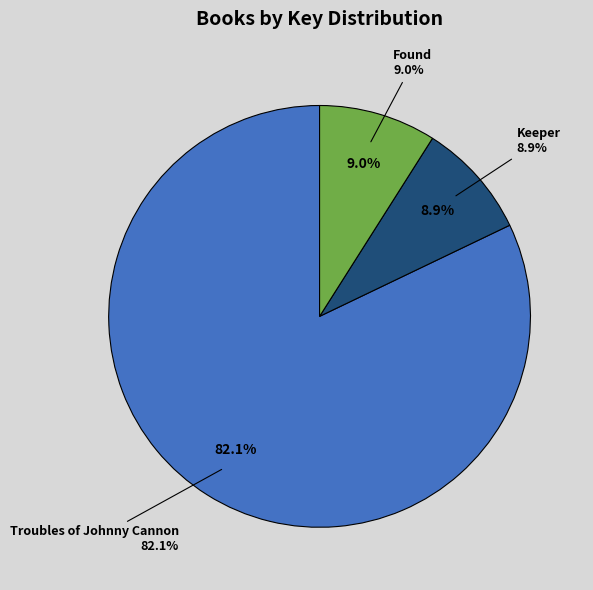

To the nearest percent, what is the difference between the largest and smallest slice percentages?

73%